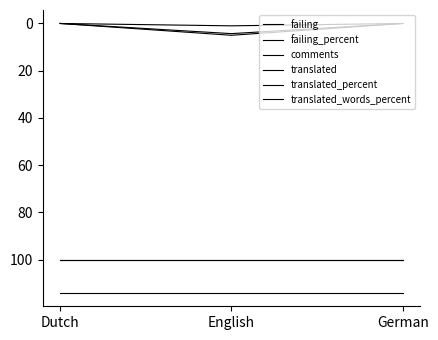

At which label is translated_percent closest to 100?

Dutch